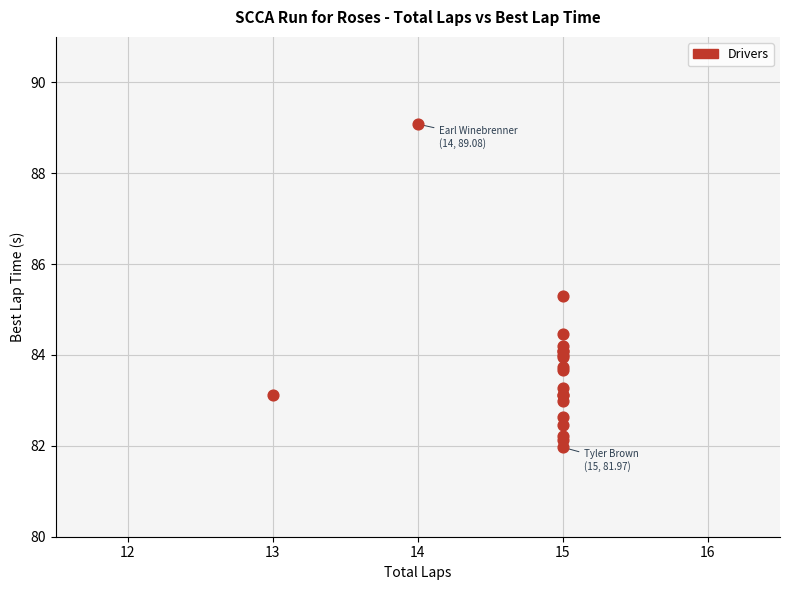

What Y value in the scatter plot is closest to 85?

85.3